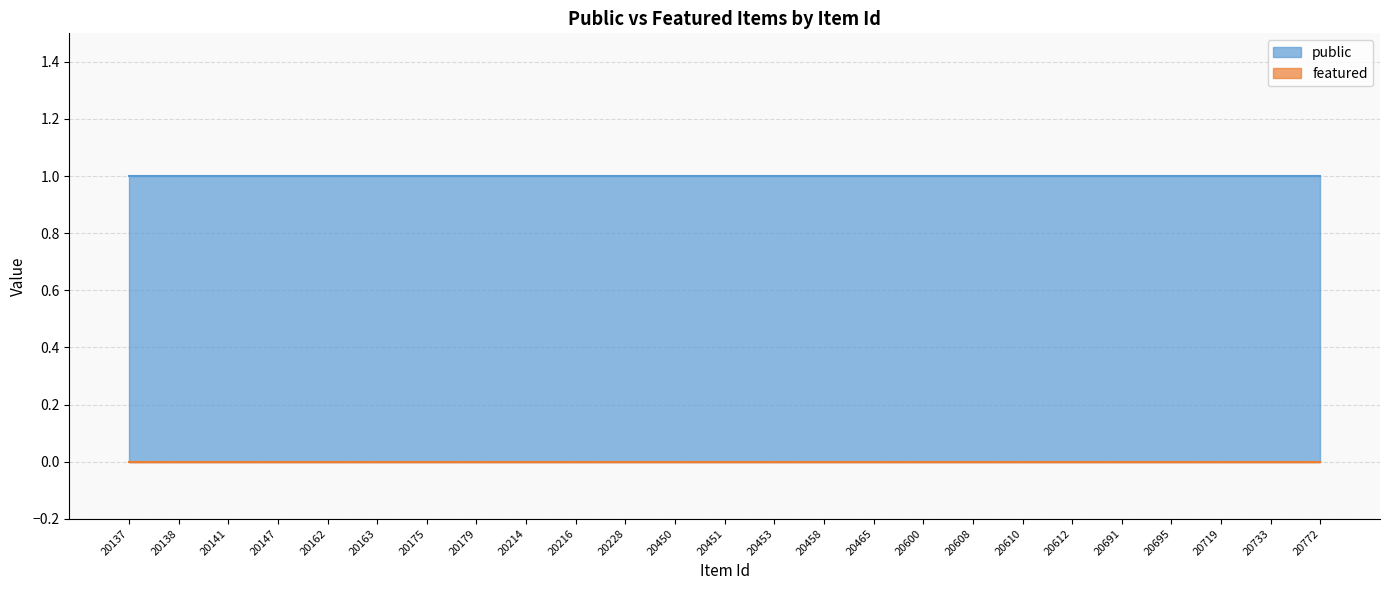

True or false: featured has more than 0 interior local peaks.

False